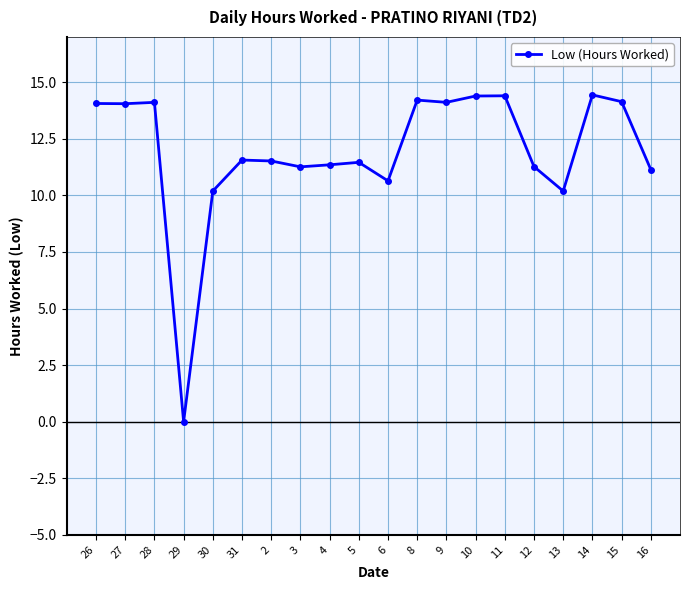

The chart shows a value of 10.6 at 6. True or false?

True